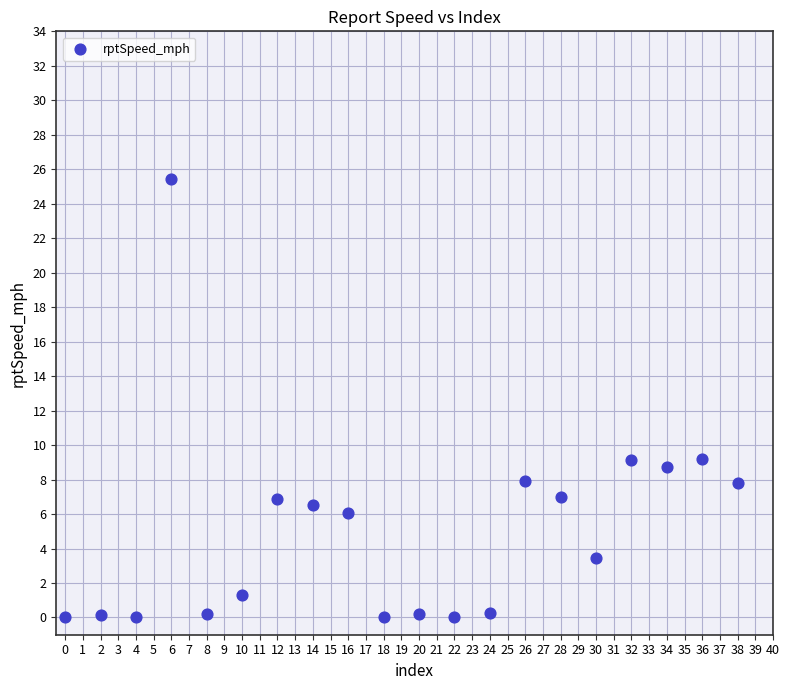

What is the range of Y values (max minus min)?

25.4